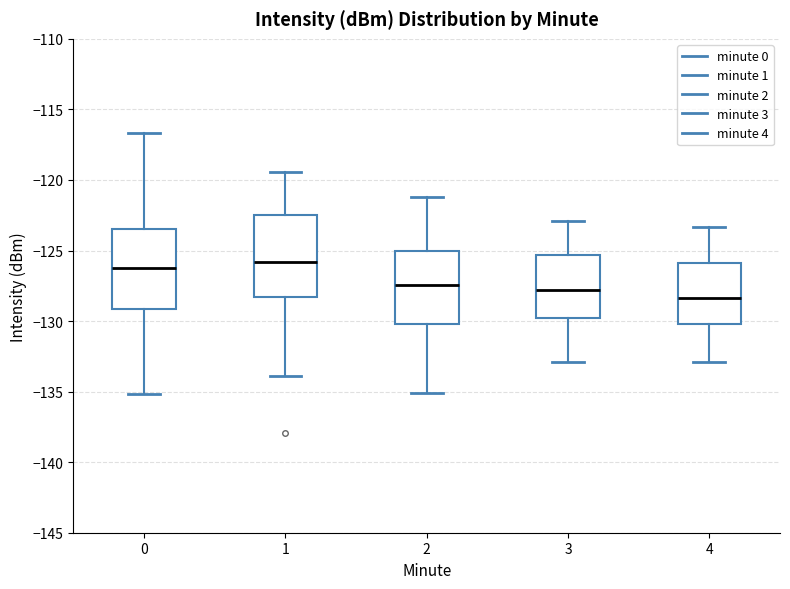

Where is the lower edge of the box at x = 3 on the y-axis? The values are not printed on the chart, so give them approximately, as read against the axis.

-130.0